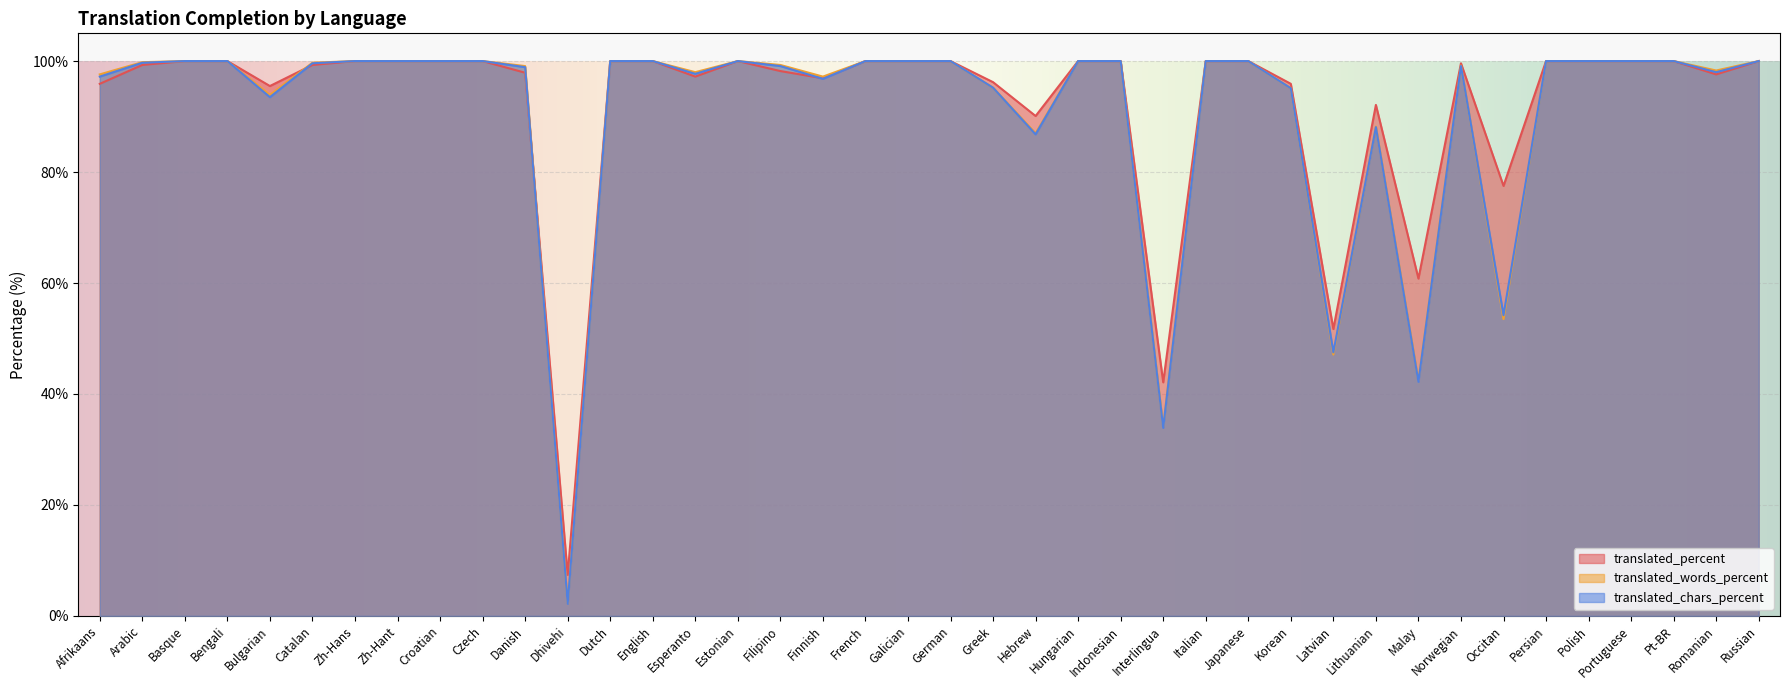

Reading left to right, transcribe all the data shown in this chart.

translated_percent: Afrikaans=95.9	Arabic=99.3	Basque=100.0	Bengali=100.0	Bulgarian=95.5	Catalan=99.3	Zh-Hans=100.0	Zh-Hant=100.0	Croatian=100.0	Czech=100.0	Danish=97.9	Dhivehi=7.4	Dutch=100.0	English=100.0	Esperanto=97.2	Estonian=100.0	Filipino=98.2	Finnish=96.9	French=100.0	Galician=100.0	German=100.0	Greek=96.2	Hebrew=90.1	Hungarian=100.0	Indonesian=100.0	Interlingua=42.1	Italian=100.0	Japanese=100.0	Korean=95.9	Latvian=51.7	Lithuanian=92.1	Malay=60.8	Norwegian=99.6	Occitan=77.5	Persian=100.0	Polish=100.0	Portuguese=100.0	Pt-BR=100.0	Romanian=97.6	Russian=100.0
translated_words_percent: Afrikaans=97.6	Arabic=99.8	Basque=100.0	Bengali=100.0	Bulgarian=93.9	Catalan=99.7	Zh-Hans=100.0	Zh-Hant=100.0	Croatian=100.0	Czech=100.0	Danish=99.1	Dhivehi=2.3	Dutch=100.0	English=100.0	Esperanto=98.0	Estonian=100.0	Filipino=99.3	Finnish=97.2	French=100.0	Galician=100.0	German=100.0	Greek=95.2	Hebrew=87.0	Hungarian=100.0	Indonesian=100.0	Interlingua=34.1	Italian=100.0	Japanese=100.0	Korean=95.1	Latvian=47.1	Lithuanian=88.2	Malay=42.4	Norwegian=99.2	Occitan=53.5	Persian=100.0	Polish=100.0	Portuguese=100.0	Pt-BR=100.0	Romanian=98.3	Russian=100.0
translated_chars_percent: Afrikaans=97.2	Arabic=99.7	Basque=100.0	Bengali=100.0	Bulgarian=93.5	Catalan=99.6	Zh-Hans=100.0	Zh-Hant=100.0	Croatian=100.0	Czech=100.0	Danish=98.9	Dhivehi=2.2	Dutch=100.0	English=100.0	Esperanto=97.7	Estonian=100.0	Filipino=99.1	Finnish=96.8	French=100.0	Galician=100.0	German=100.0	Greek=95.2	Hebrew=86.8	Hungarian=100.0	Indonesian=100.0	Interlingua=33.9	Italian=100.0	Japanese=100.0	Korean=95.1	Latvian=47.5	Lithuanian=88.1	Malay=42.2	Norwegian=99.1	Occitan=54.2	Persian=100.0	Polish=100.0	Portuguese=100.0	Pt-BR=100.0	Romanian=98.0	Russian=100.0